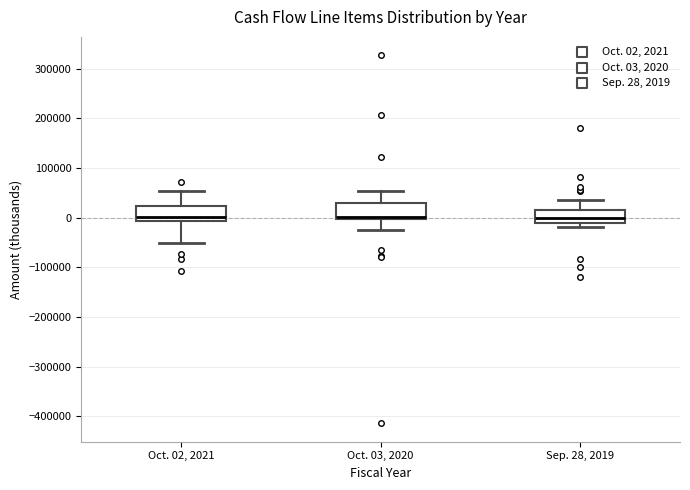

Reading left to right, transcribe this box plot: for each box, give where its median line is, the range the box spans, and where its two whiskers end, as read against the y-axis. The values are not printed on the chart, so give them approximately, as read against the axis.

Oct. 02, 2021: median 0, box -10000 to 20000, whiskers -50000 to 50000
Oct. 03, 2020: median 0 (just above the box's lower edge), box 0 to 30000, whiskers -30000 to 50000
Sep. 28, 2019: median 0, box -10000 to 10000, whiskers -20000 to 40000